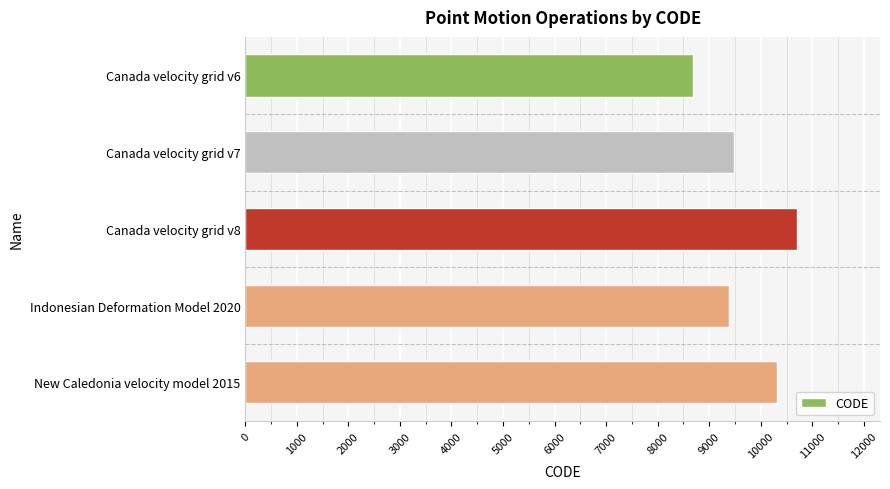

What is the minimum value shown in the chart?

8676